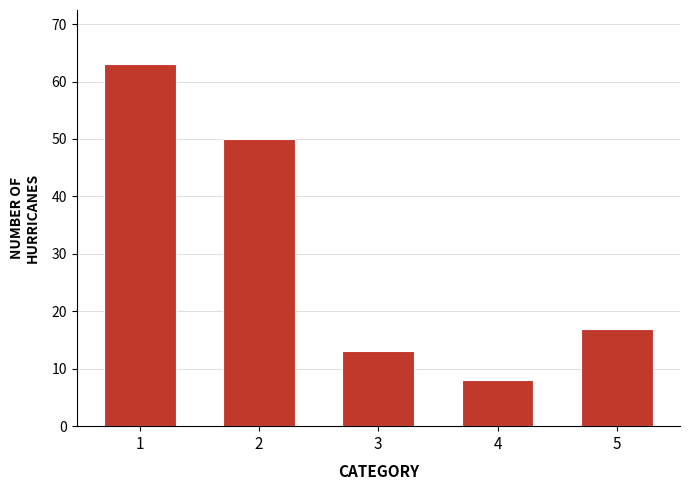

Reading left to right, extract all data points from this chart.

1=63	2=50	3=13	4=8	5=17